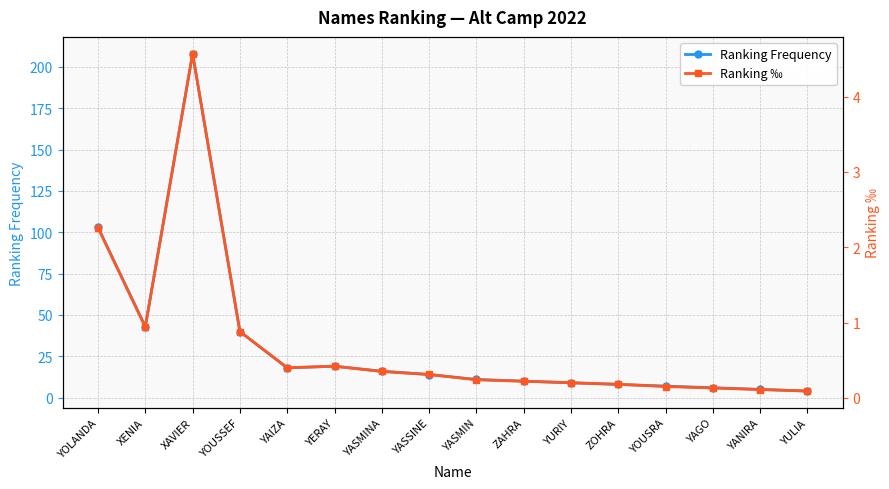

At which label is Ranking ‰ closest to 2?

YOLANDA